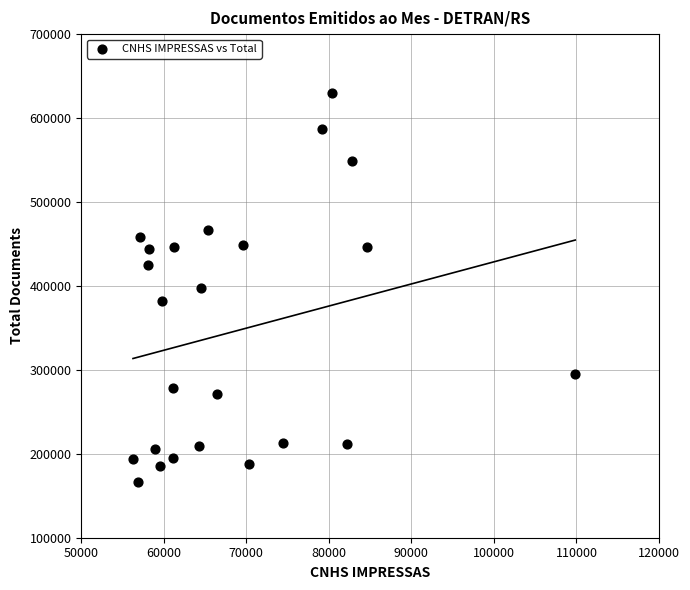

What is the range of Y values (max minus min)?

463727